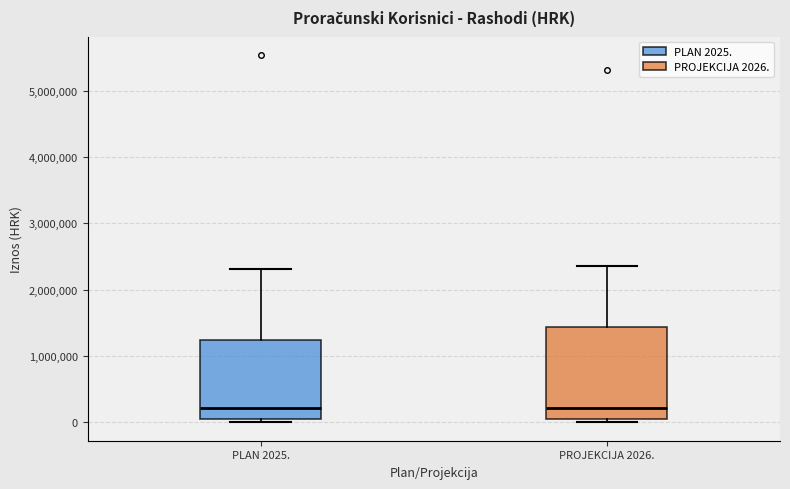

Reading left to right, transcribe this box plot: for each box, give where its median line is, the range the box spans, and where its two whiskers end, as read against the y-axis. The values are not printed on the chart, so give them approximately, as read against the axis.

PLAN 2025.: median 200000, box 0 to 1200000, whiskers 0 (just below the box's lower edge) to 2300000
PROJEKCIJA 2026.: median 200000, box 0 to 1400000, whiskers 0 (just below the box's lower edge) to 2400000